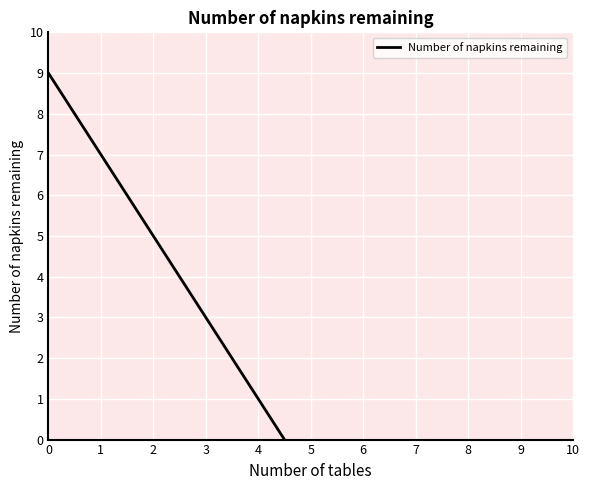

What is the sum of all values?

25